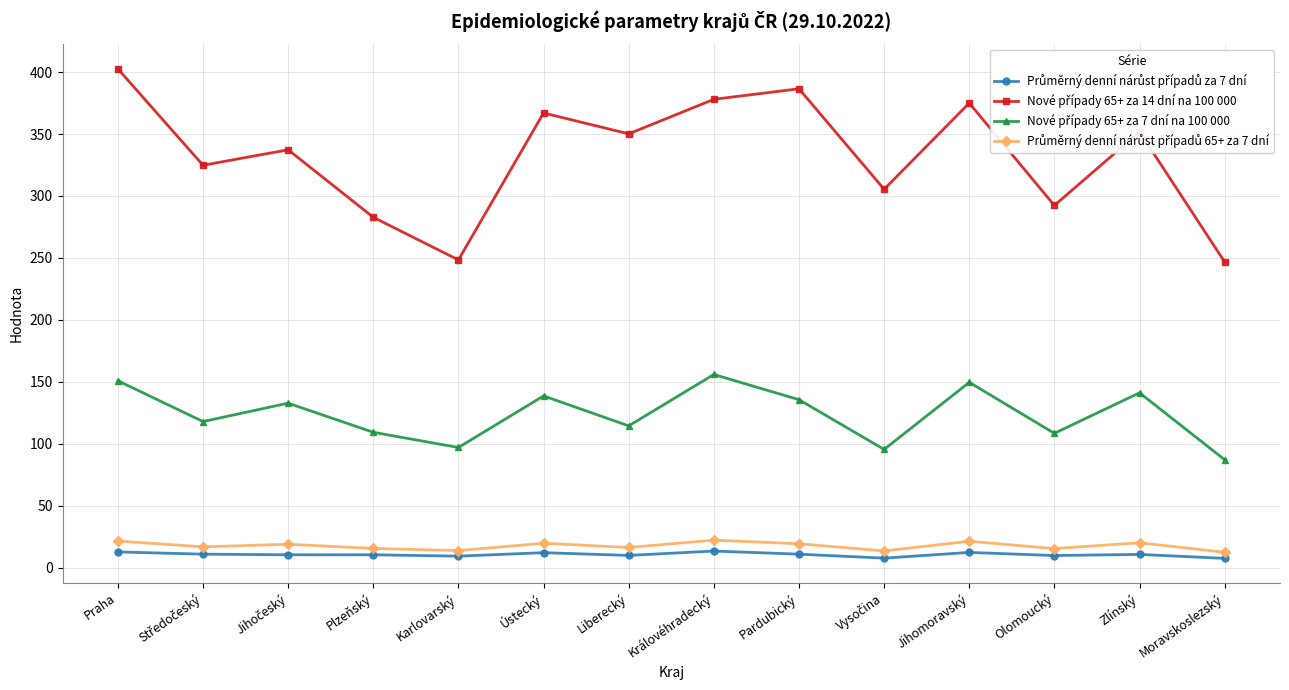

What is the label of the 12th point from the left?

Olomoucký